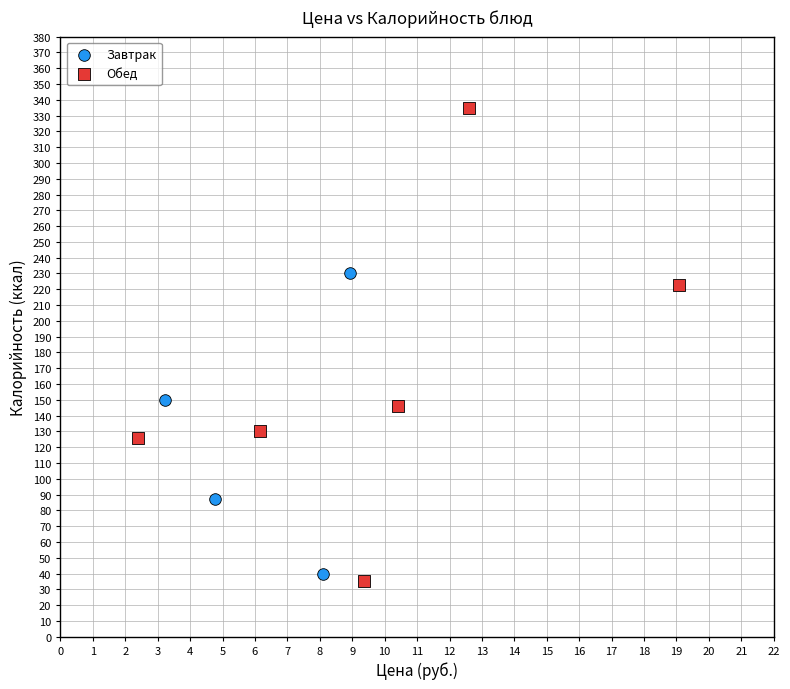

What are all the series names shown in the legend?

Завтрак, Обед